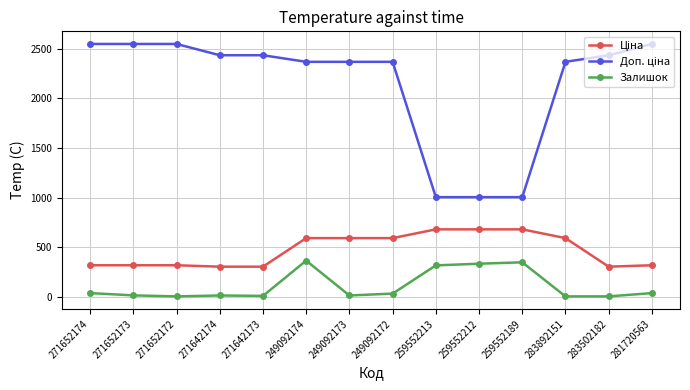

What is the highest value of the Залишок series?

365.0